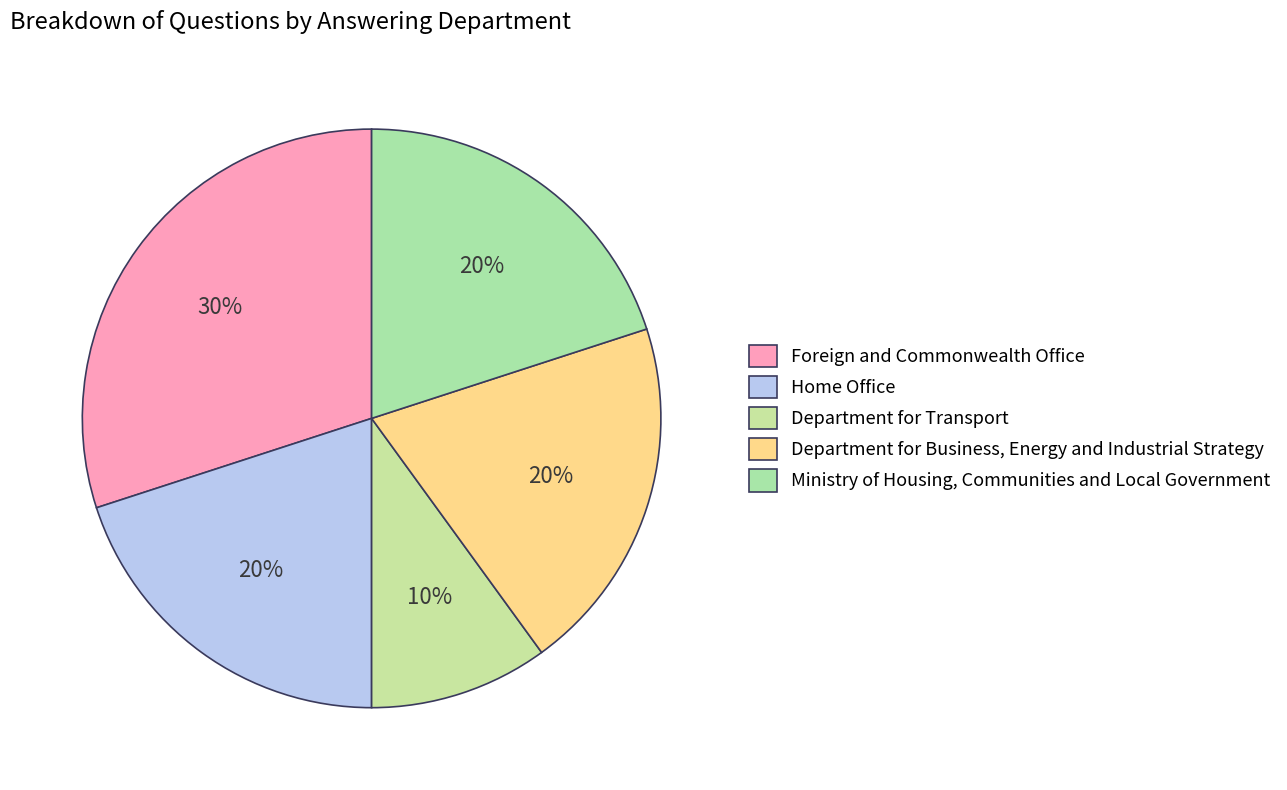

How many slices are in this pie chart?

5